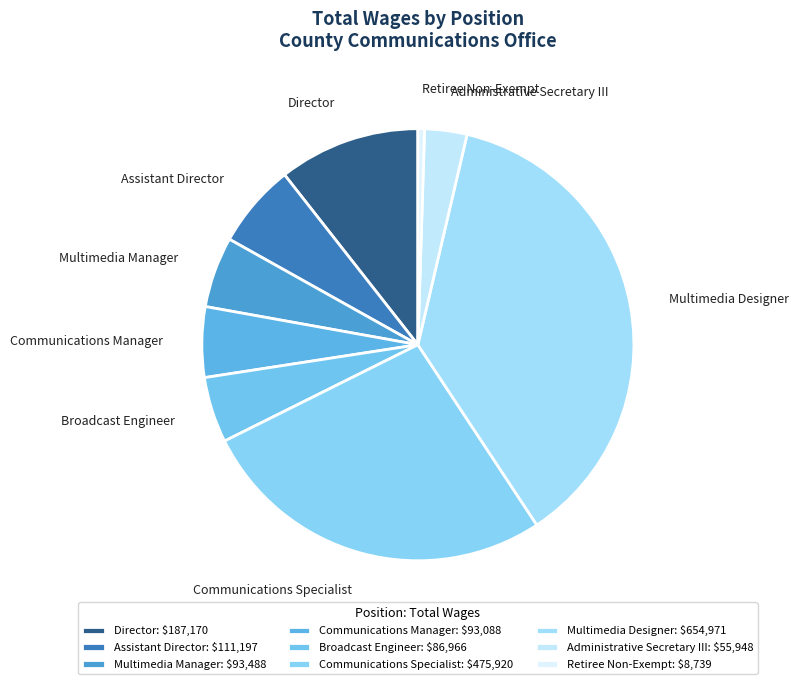

Is there a majority slice in this chart?

No